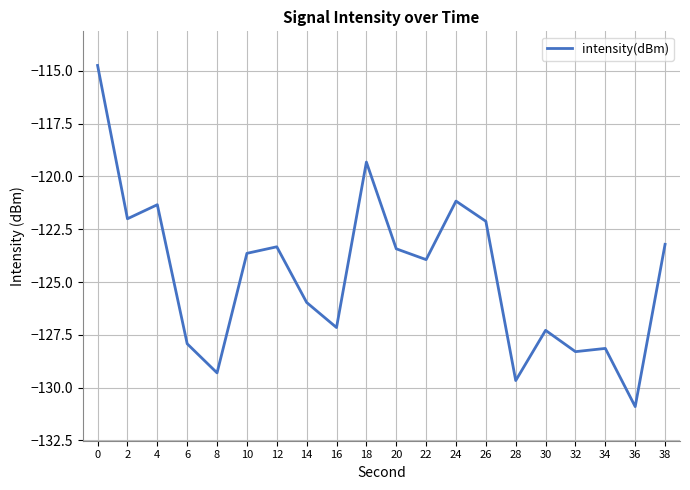

The value at 28 is -197.7. True or false?

False